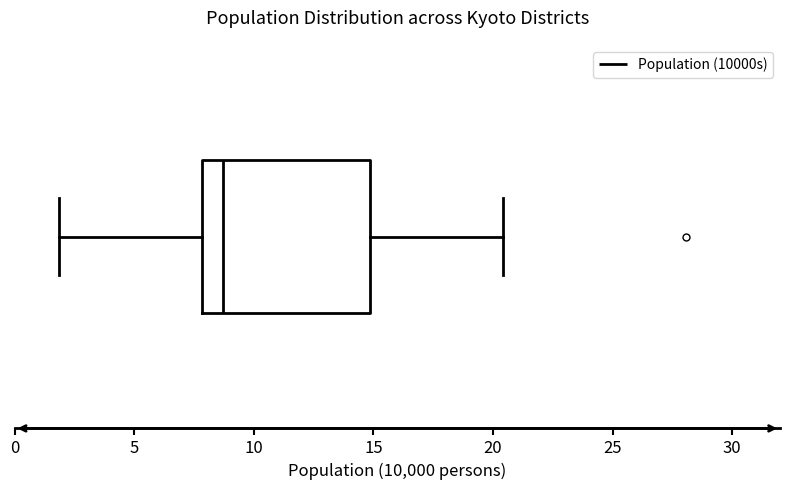

Read this box plot against the x-axis: the position of the median line, the range covered by the box, and the ends of both whiskers. The values are not printed on the chart, so give them approximately, as read against the axis.

median 8.5, box 8.0 to 15.0, whiskers 2.0 to 20.5